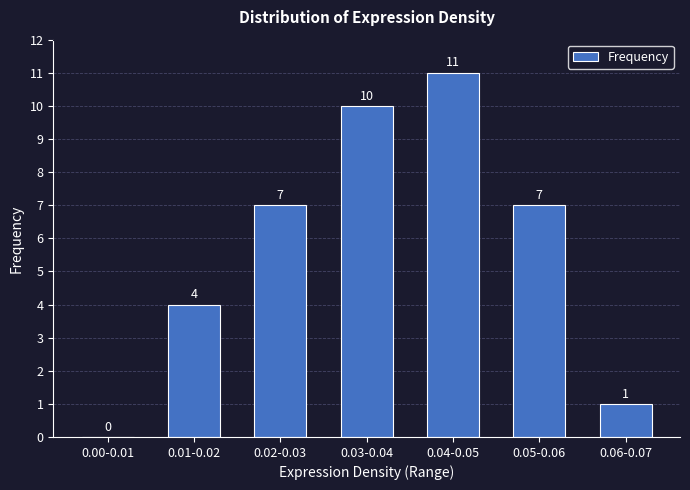

Reading left to right, what are all the values shown in this chart?

0.00-0.01=0	0.01-0.02=4	0.02-0.03=7	0.03-0.04=10	0.04-0.05=11	0.05-0.06=7	0.06-0.07=1